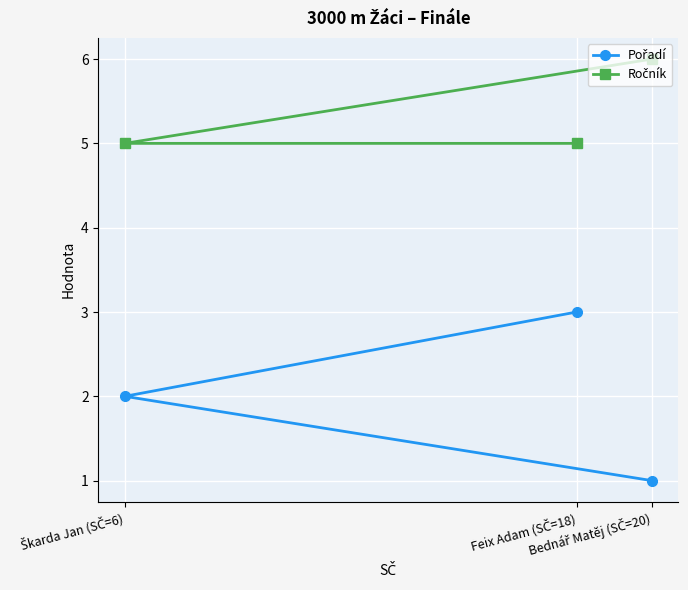

The value of Ročník at Bednář Matěj (SČ=20) is 9. True or false?

False